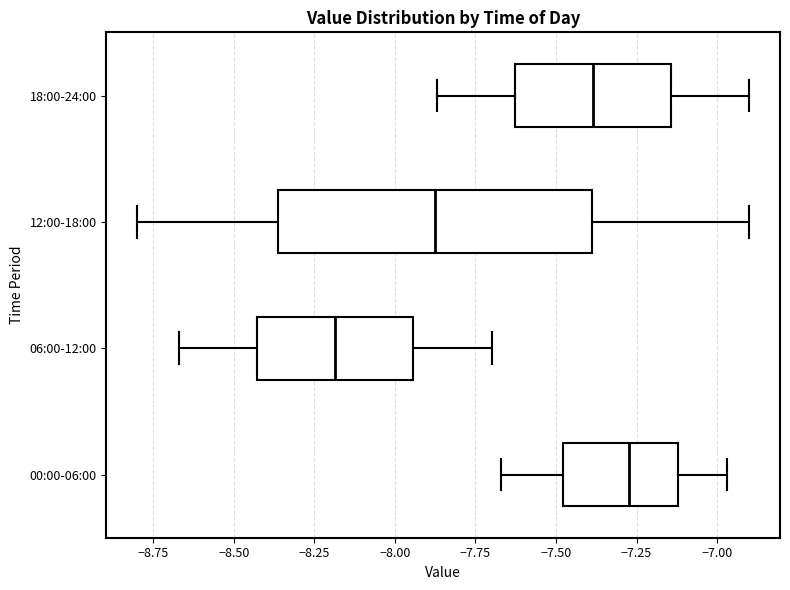

Which box has the furthest to the right median line?

00:00-06:00